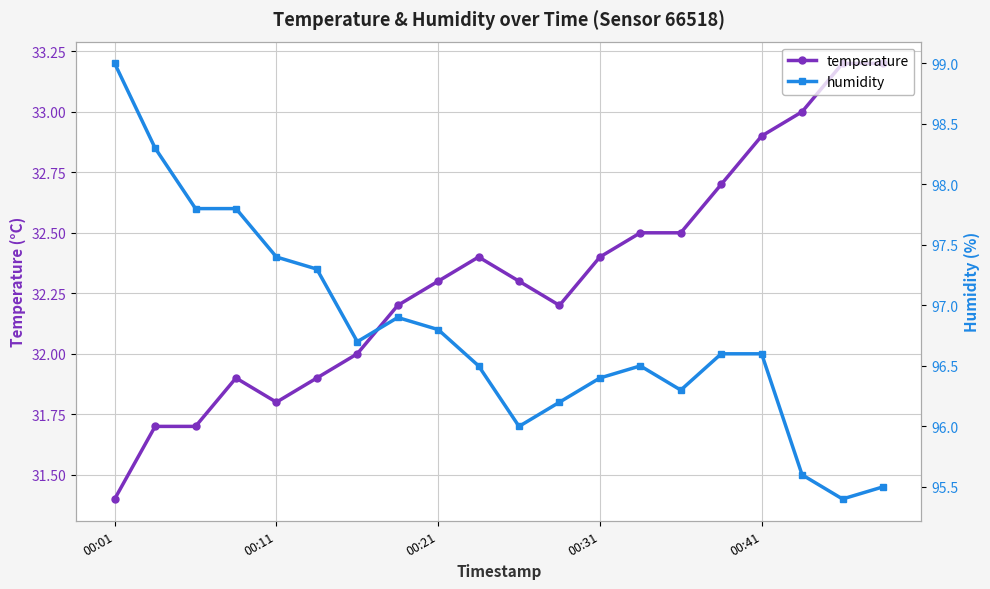

At which label does temperature first exceed 32?

7